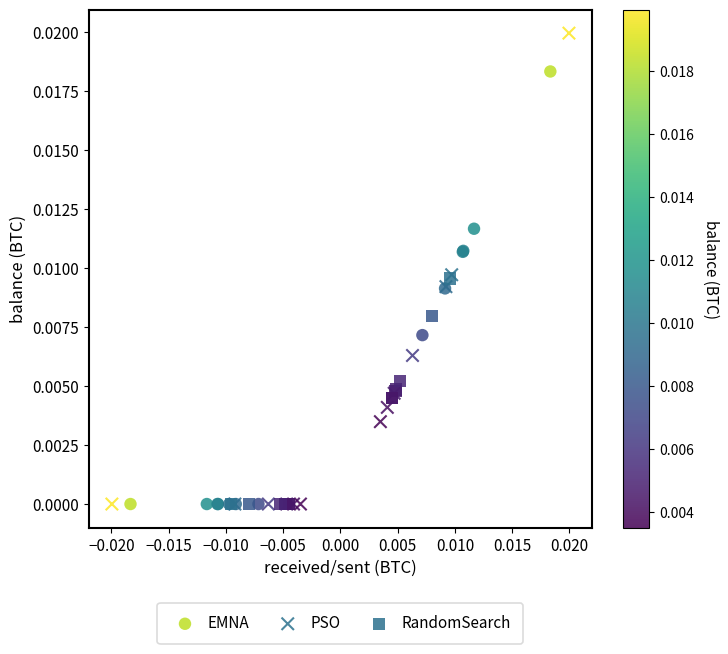

Which series reaches the maximum Y coordinate?

PSO